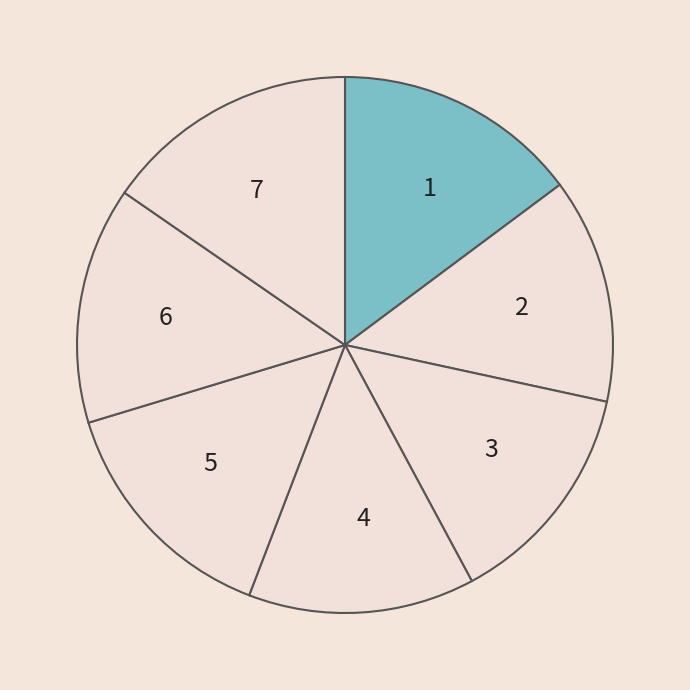

Count the number of slices in the pie.

7